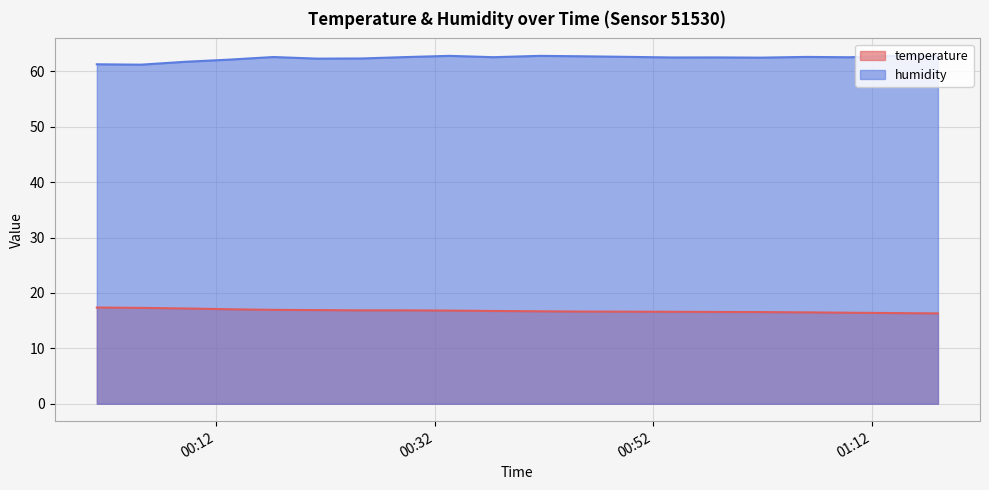

True or false: humidity and temperature intersect in this chart.

False